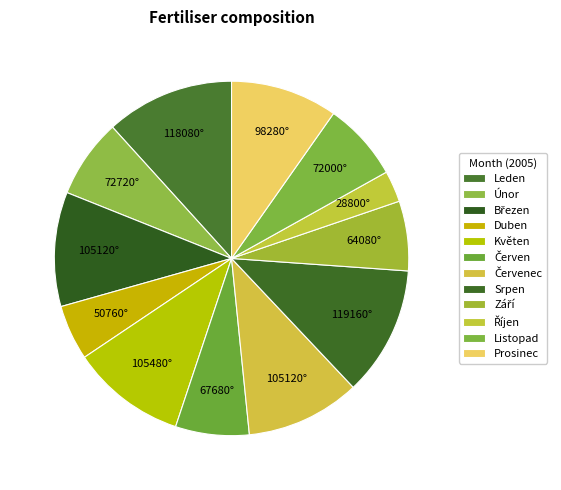

What portion of the pie excludes Říjen?

97.1%